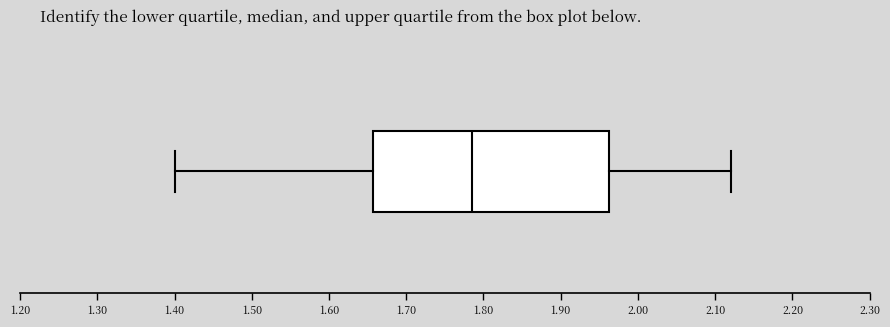

Transcribe this box plot: give where the median line is, the range the box spans, and where the two whiskers end, as read against the x-axis. The values are not printed on the chart, so give them approximately, as read against the axis.

median 1.79, box 1.66 to 1.96, whiskers 1.40 to 2.12